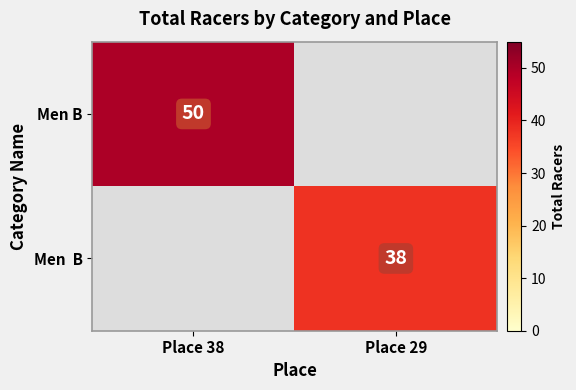

The Men B series shows 50 at Place 38. True or false?

True